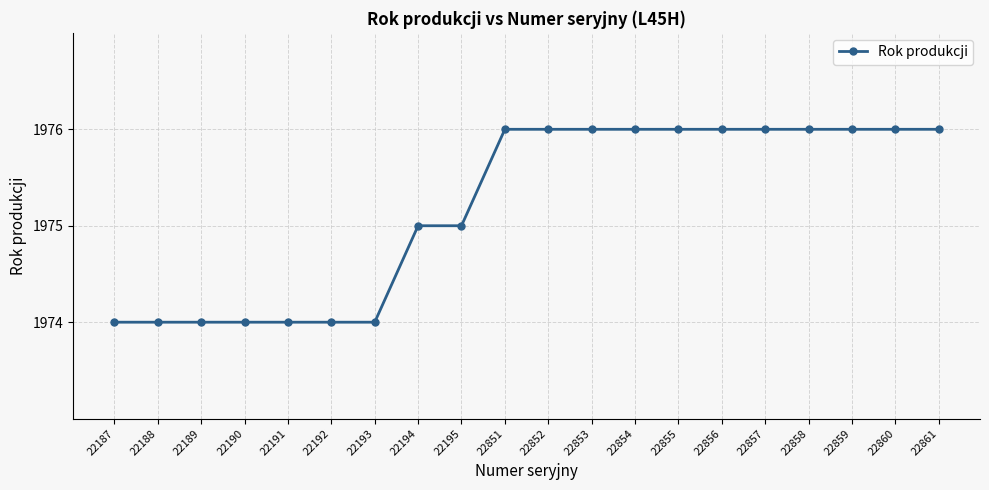

What is the value of the 15th point from the left?

1976